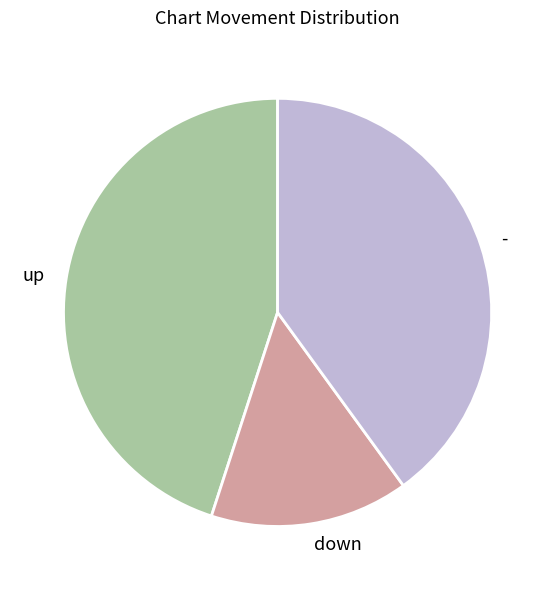

Does any single category account for the majority?

No